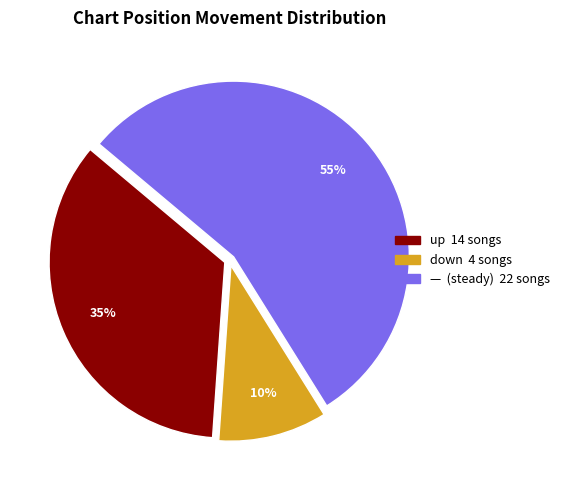

Is there any slice that represents more than half of the pie?

Yes